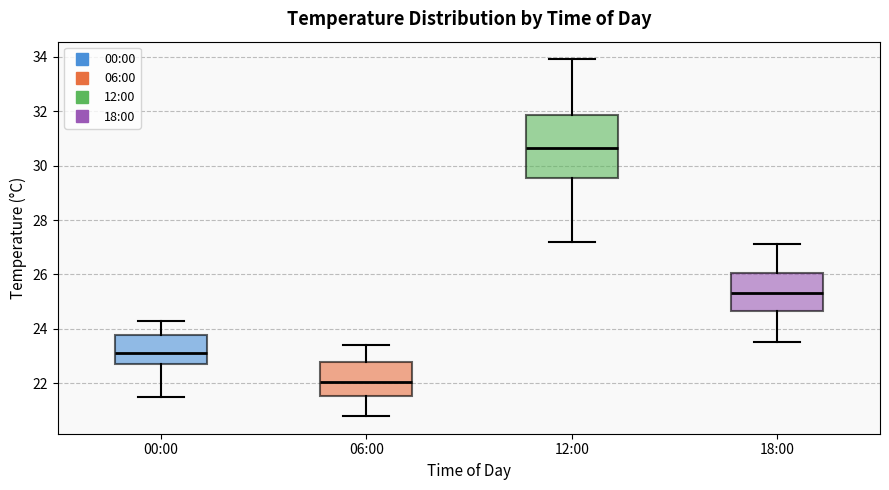

Reading left to right, transcribe this box plot: for each box, give where its median line is, the range the box spans, and where its two whiskers end, as read against the y-axis. The values are not printed on the chart, so give them approximately, as read against the axis.

00:00: median 23.2, box 22.8 to 23.8, whiskers 21.6 to 24.4
06:00: median 22.0, box 21.6 to 22.8, whiskers 20.8 to 23.4
12:00: median 30.6, box 29.6 to 31.8, whiskers 27.2 to 34.0
18:00: median 25.4, box 24.6 to 26.0, whiskers 23.6 to 27.2